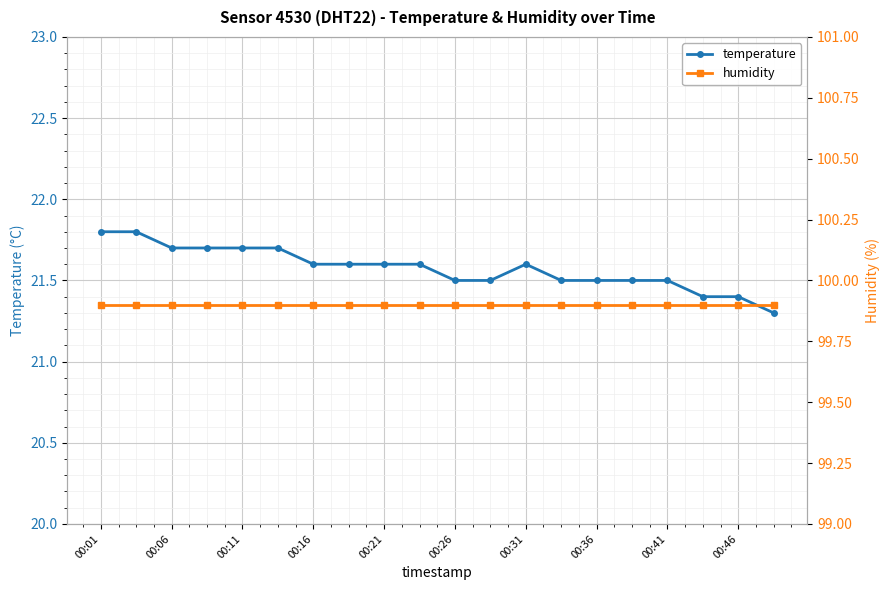

How many interior local peaks does the temperature series have?

1